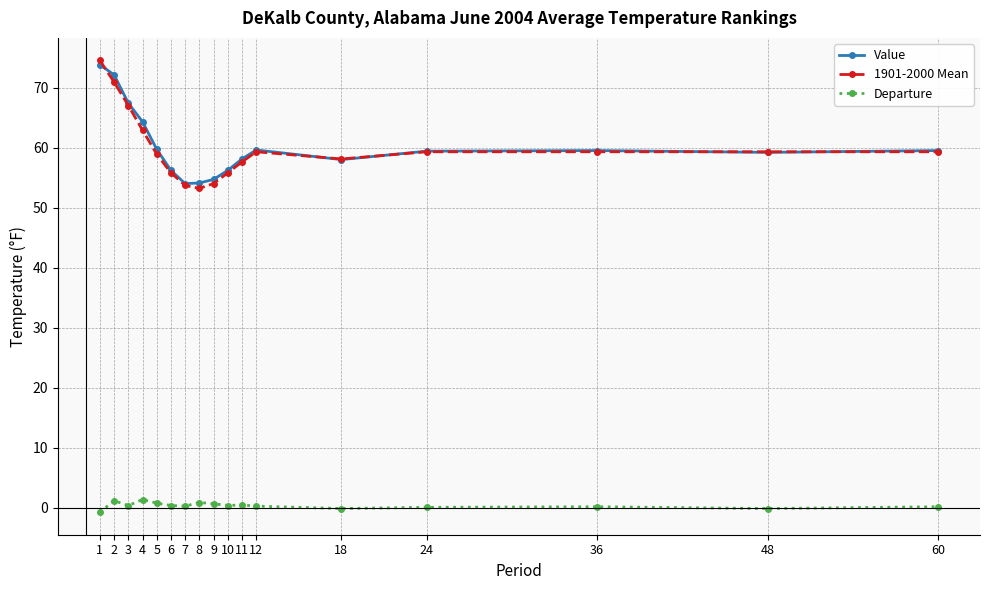

What is the maximum value shown in the chart?

74.5